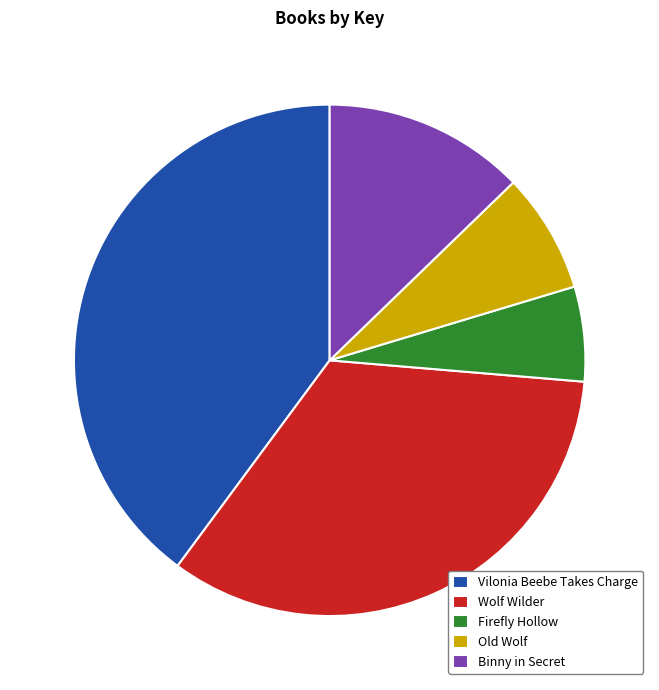

Approximately how many times larger is the value at Firefly Hollow compared to Old Wolf?

0.8